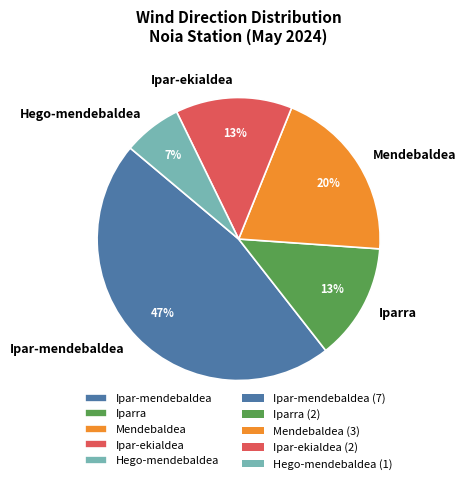

What is the ratio of the value at Hego-mendebaldea to the value at Ipar-ekialdea?

0.5